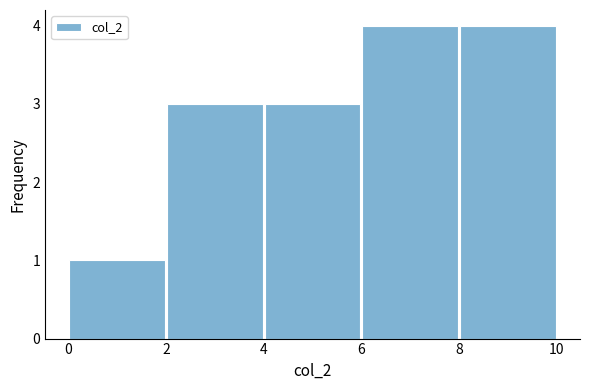

What is the height of the bar covering 2 to 4 on the x-axis? The values are not printed on the chart, so give them approximately, as read against the axis.

3